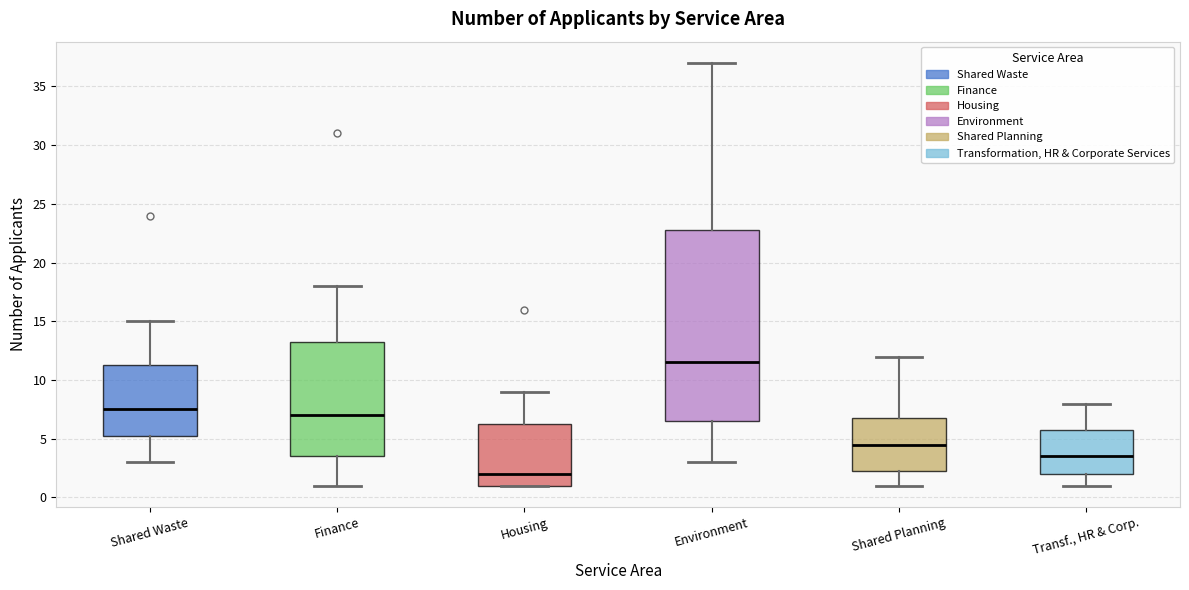

Which box's median line is the highest?

Environment